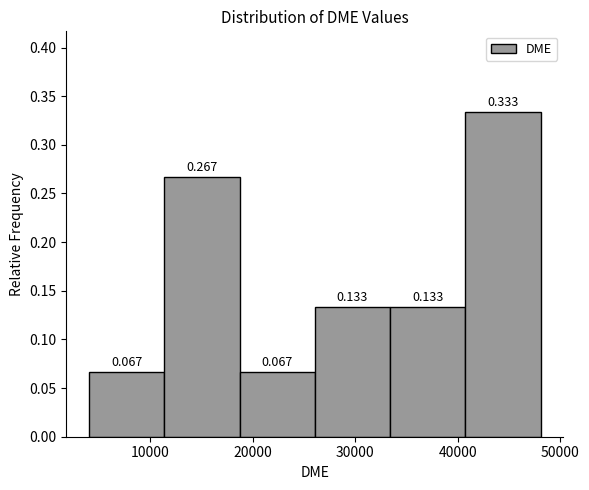

Reading left to right, list every bar in this chart as the range it spans on the x-axis followed by its height. The bar edges are not printed on the chart, so give them approximately, as read against the axis.

4000 to 11000: 0.067
11000 to 19000: 0.267
19000 to 26000: 0.067
26000 to 33000: 0.133
33000 to 41000: 0.133
41000 to 48000: 0.333